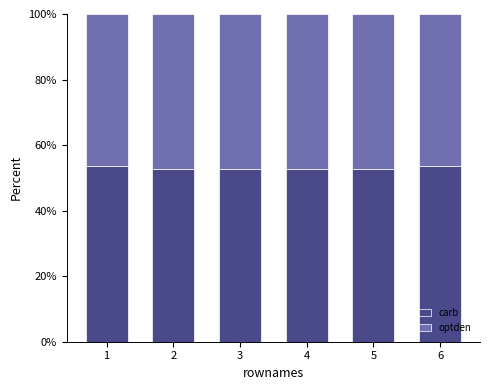

What are all the series names shown in the legend?

carb, optden